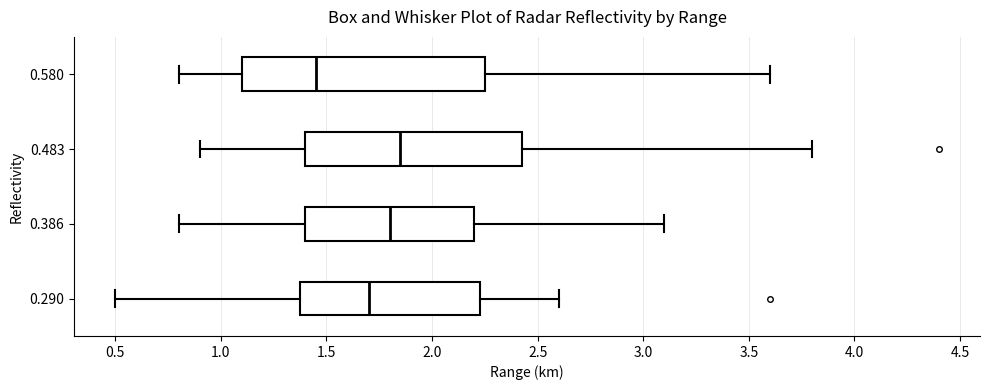

Reading bottom to top, read every box against the x-axis: the position of its median line, the range the box covers, and the ends of its whiskers. The values are not printed on the chart, so give them approximately, as read against the axis.

0.290: median 1.70, box 1.40 to 2.25, whiskers 0.50 to 2.60
0.386: median 1.80, box 1.40 to 2.20, whiskers 0.80 to 3.10
0.483: median 1.85, box 1.40 to 2.45, whiskers 0.90 to 3.80
0.580: median 1.45, box 1.10 to 2.25, whiskers 0.80 to 3.60